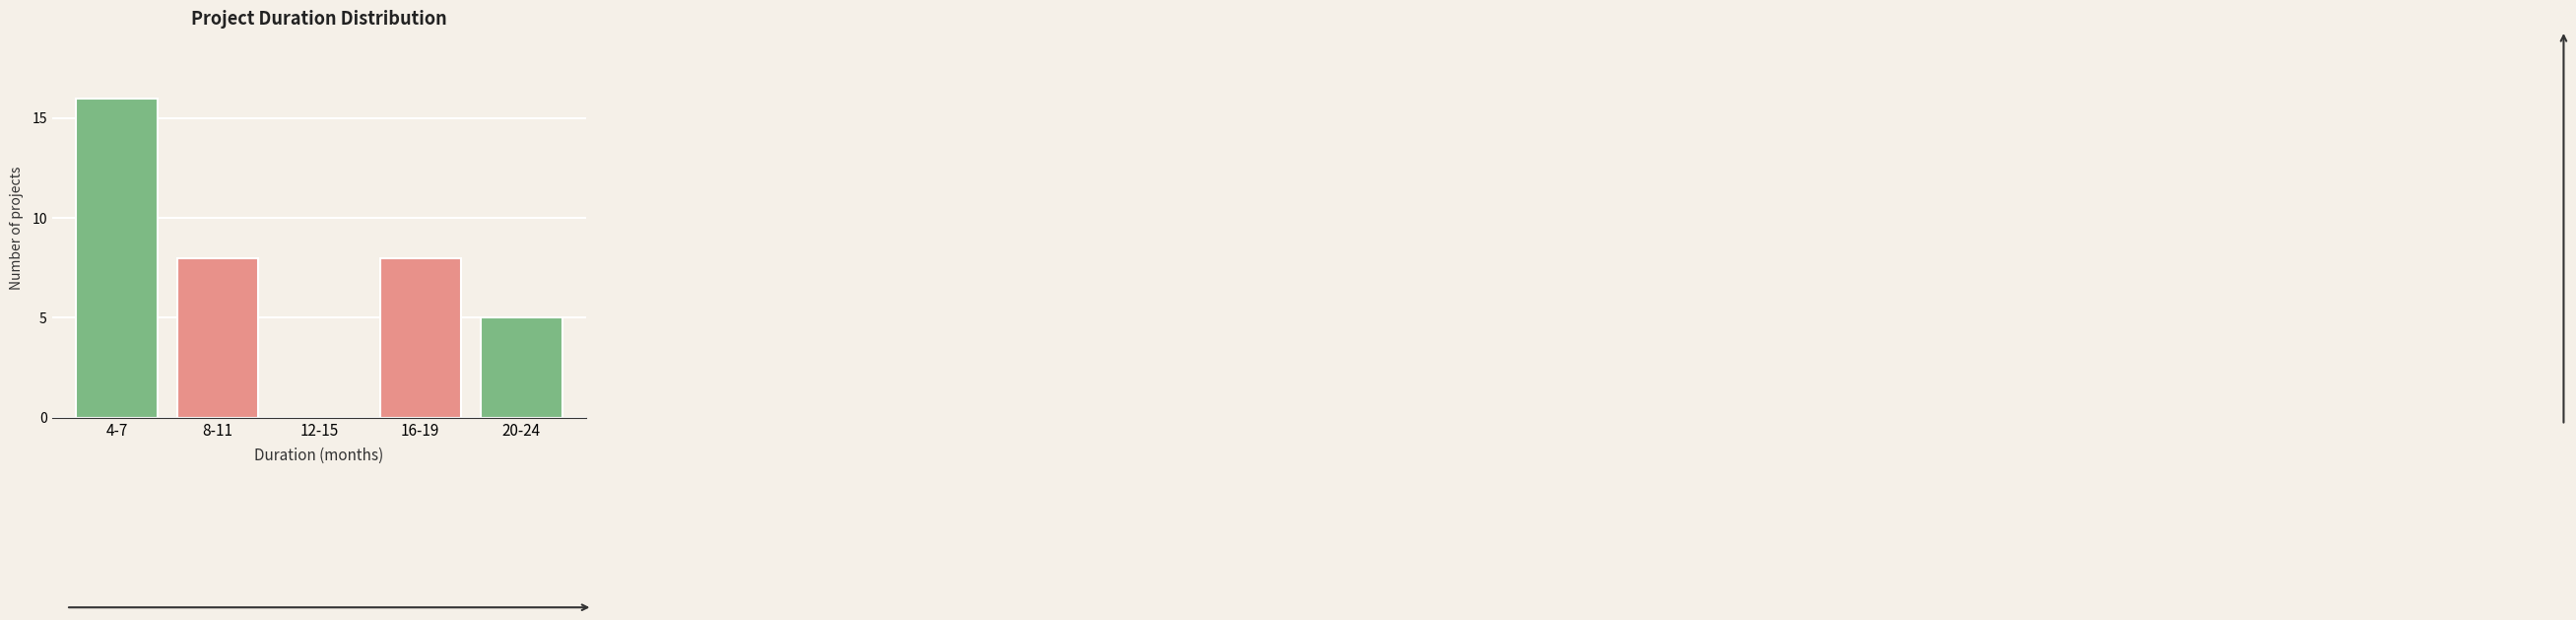

Reading right to left, what are all the values shown in this chart?

20-24=5	16-19=8	12-15=0	8-11=8	4-7=16